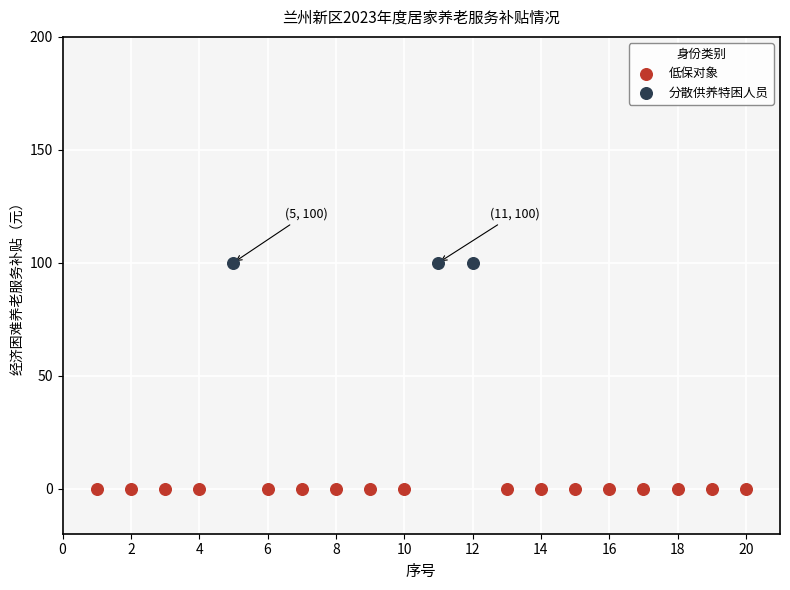

Which series contains the lowest Y value?

低保对象